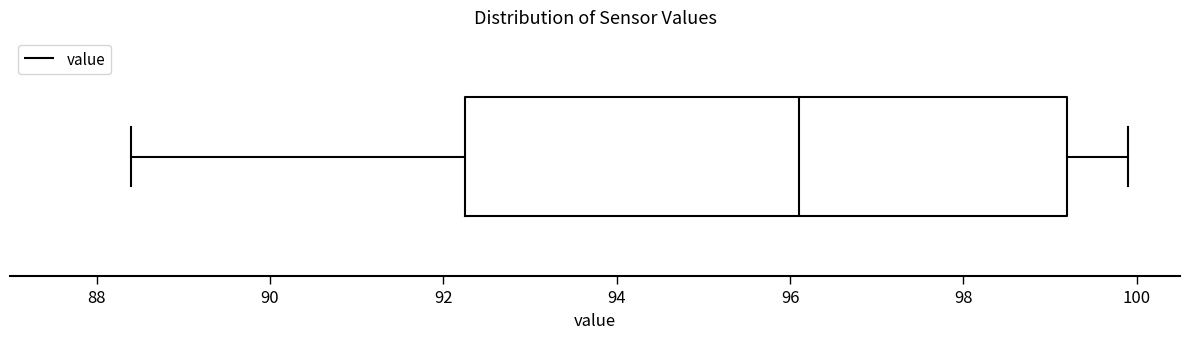

Read this box plot against the x-axis: the position of the median line, the range covered by the box, and the ends of both whiskers. The values are not printed on the chart, so give them approximately, as read against the axis.

median 96.2, box 92.2 to 99.2, whiskers 88.4 to 100.0